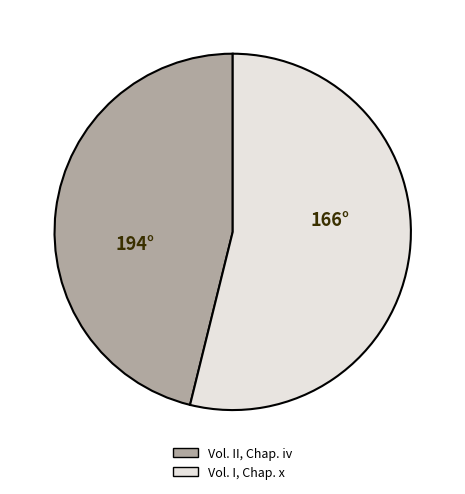

Do Vol. II, Chap. iv and Vol. I, Chap. x together represent more than half of the pie?

Yes